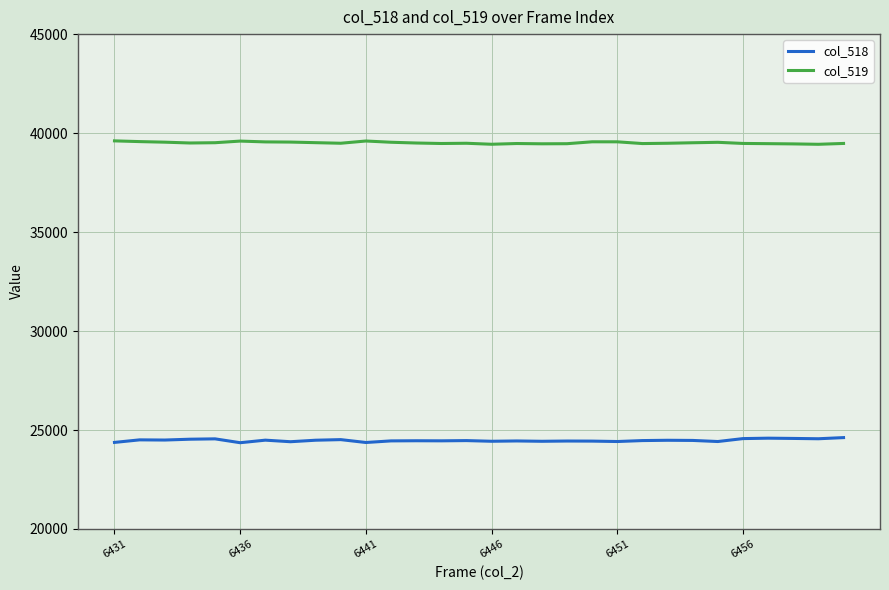

What is the difference between the maximum and minimum values in the col_518 series?

258